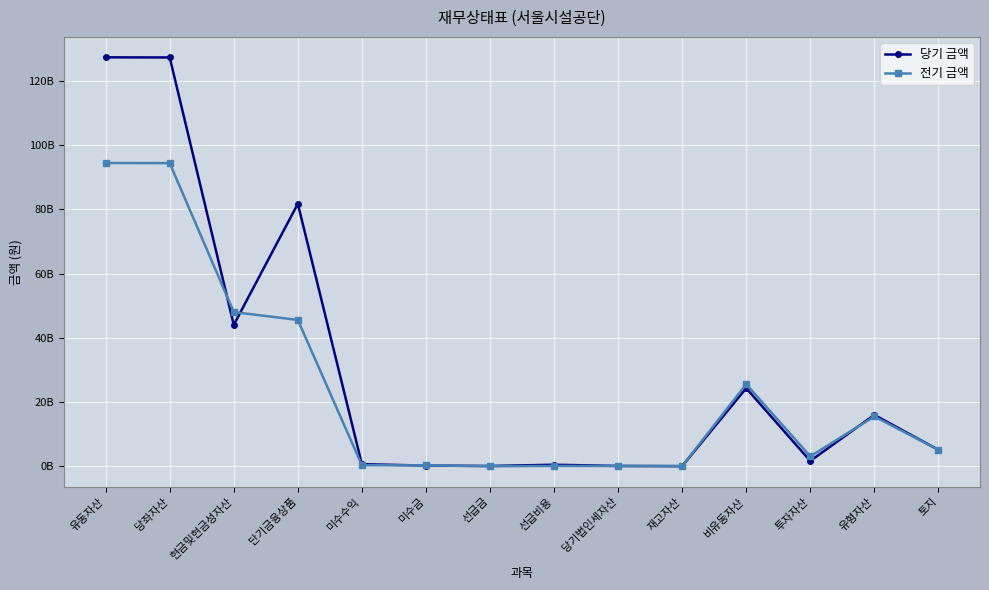

True or false: 당기 금액 has more than 2 interior local peaks.

True